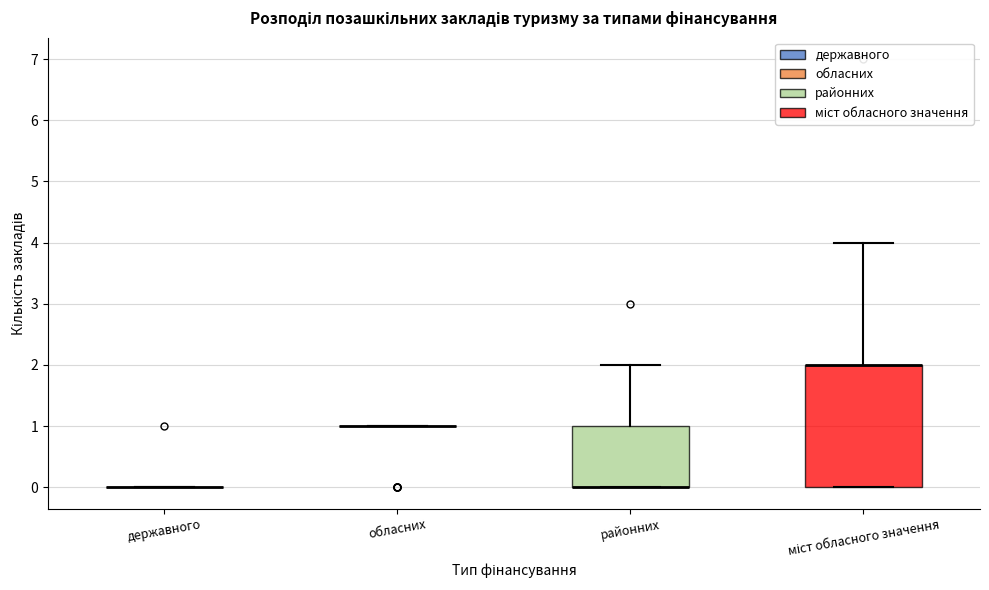

Which box is the tallest, from its lower edge to its upper edge?

міст обласного значення